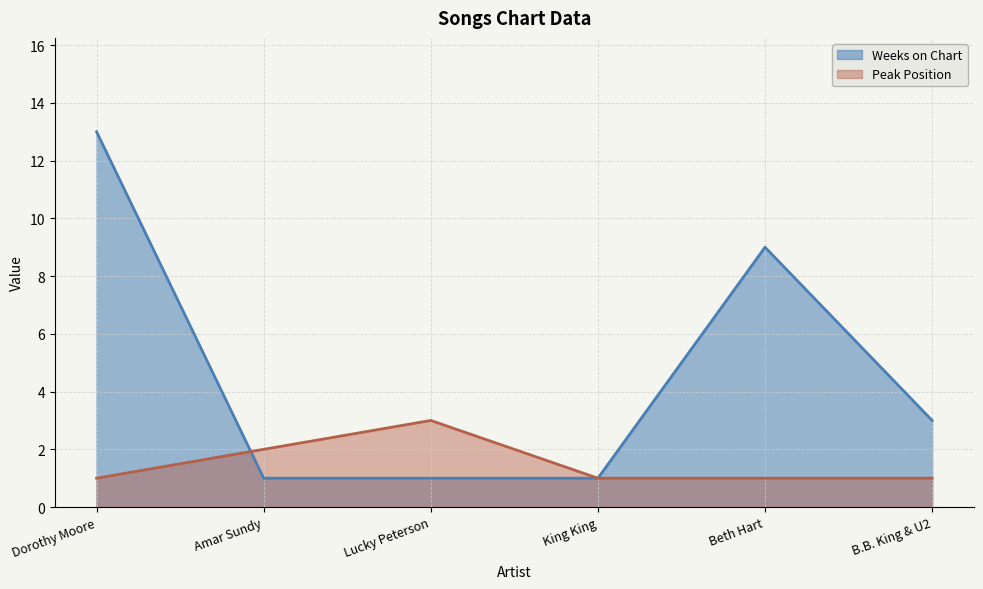

Read the Peak Position value at Amar Sundy.

2